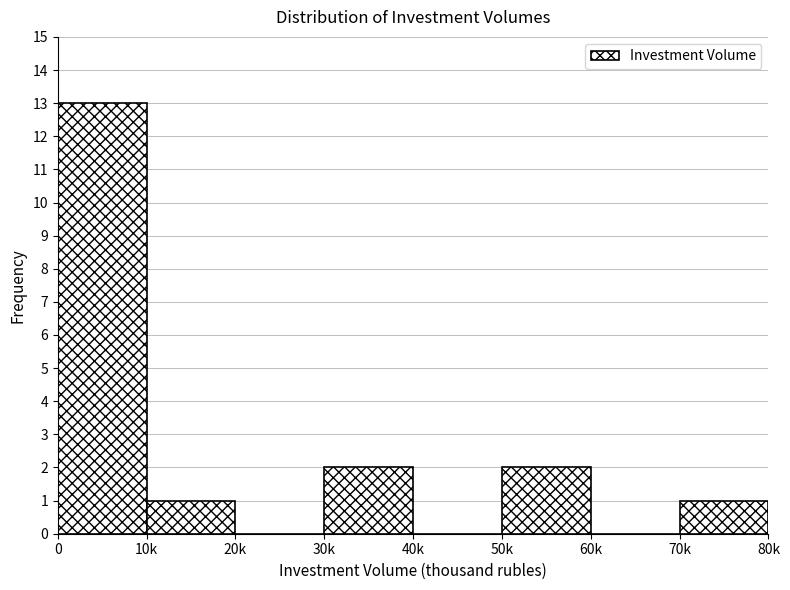

Reading left to right, extract all data points from this chart.

0=13	10k=1	20k=0	30k=2	40k=0	50k=2	60k=0	70k=1